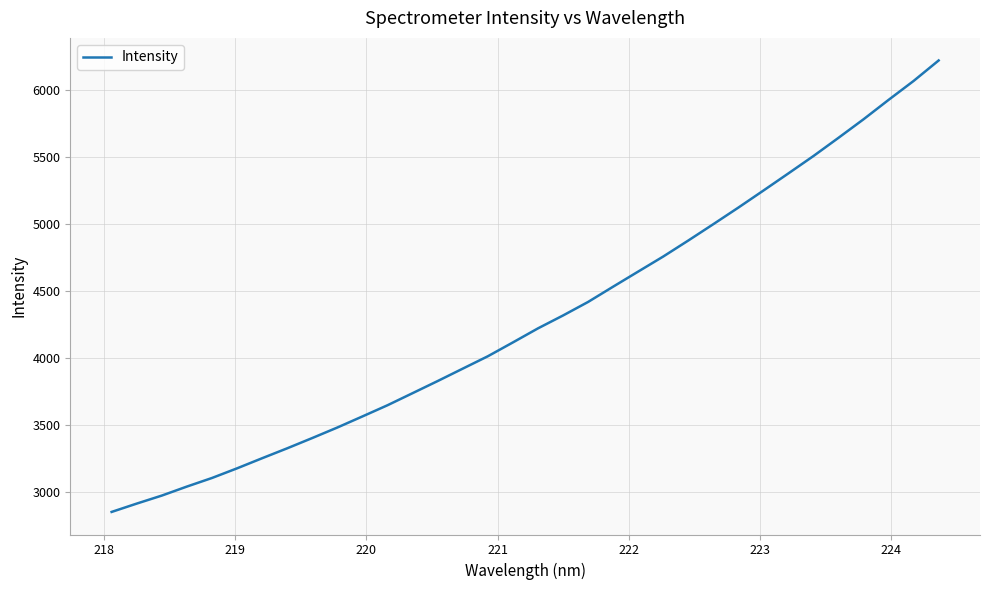

Count the number of values greater than 4219.

17